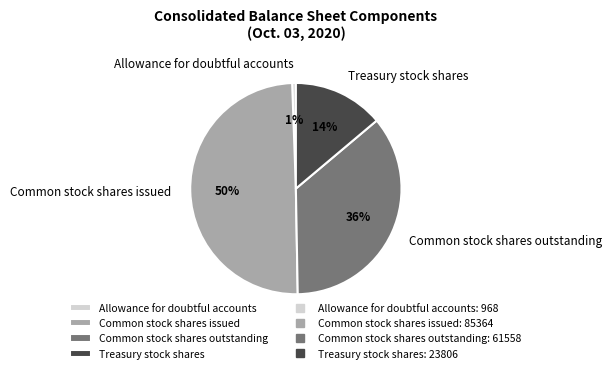

To the nearest percent, what is the average slice percentage?

25%